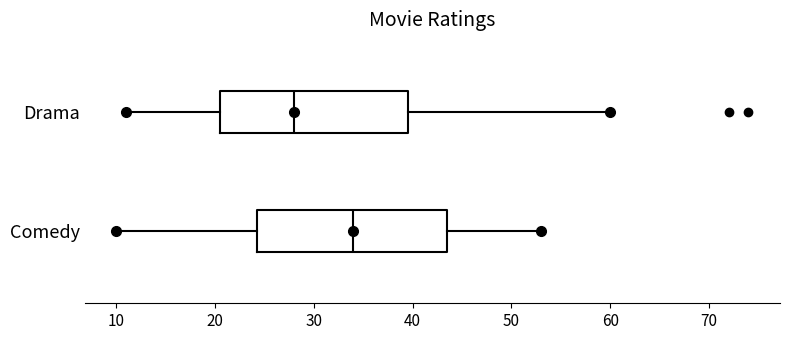

Reading bottom to top, read every box against the x-axis: the position of its median line, the range the box covers, and the ends of its whiskers. The values are not printed on the chart, so give them approximately, as read against the axis.

Comedy: median 34, box 24 to 44, whiskers 10 to 53
Drama: median 28, box 21 to 40, whiskers 11 to 60